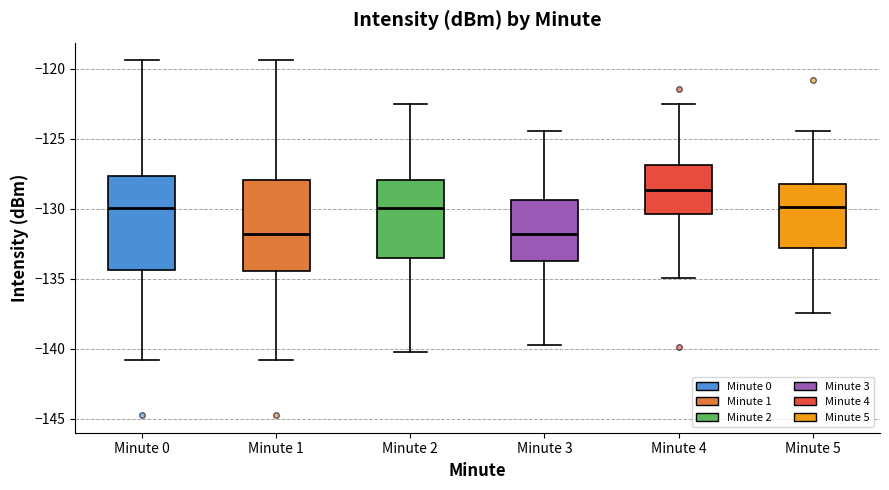

Reading left to right, read every box against the y-axis: the position of its median line, the range the box covers, and the ends of its whiskers. The values are not printed on the chart, so give them approximately, as read against the axis.

Minute 0: median -130.0, box -134.5 to -127.5, whiskers -141.0 to -119.5
Minute 1: median -132.0, box -134.5 to -128.0, whiskers -141.0 to -119.5
Minute 2: median -130.0, box -133.5 to -128.0, whiskers -140.0 to -122.5
Minute 3: median -132.0, box -134.0 to -129.5, whiskers -140.0 to -124.5
Minute 4: median -128.5, box -130.5 to -127.0, whiskers -135.0 to -122.5
Minute 5: median -130.0, box -133.0 to -128.0, whiskers -137.5 to -124.5